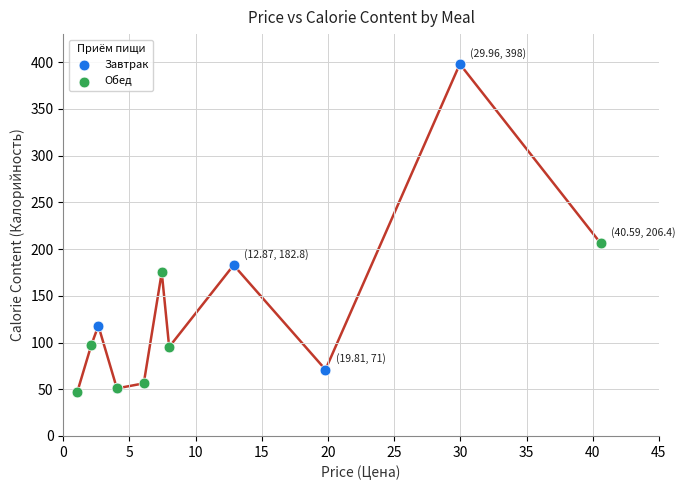

Which series has the largest Y range (max minus min)?

Завтрак